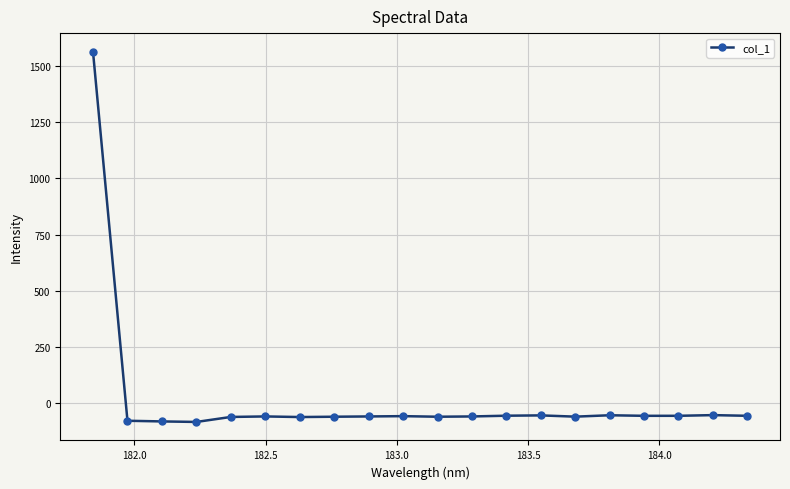

How many series are shown in this chart?

1